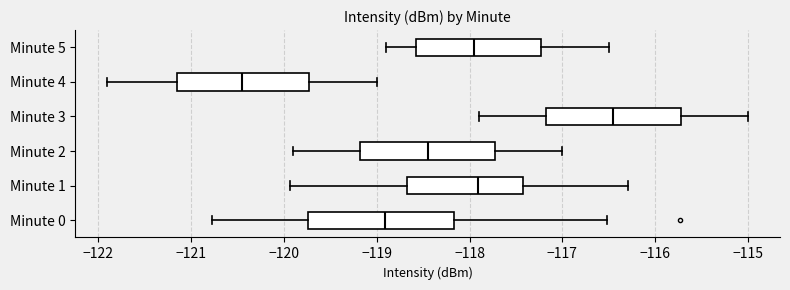

Which box's median line is the furthest to the right?

Minute 3